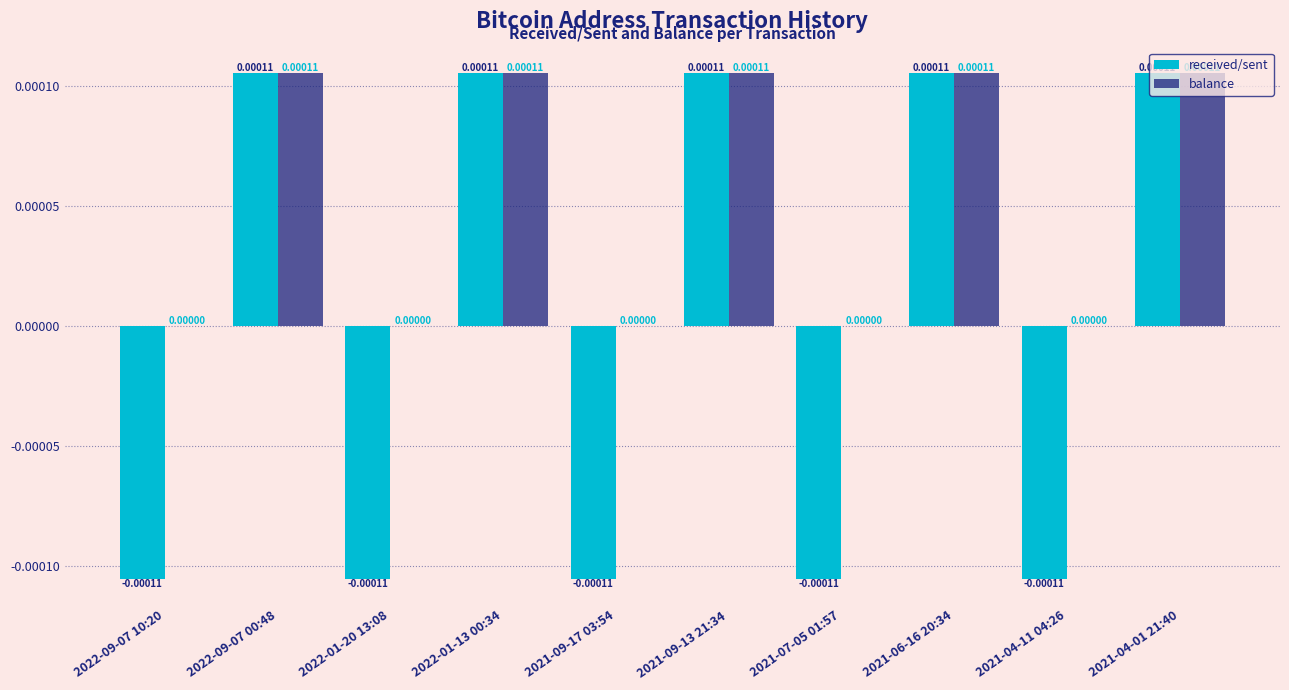

Is the value of received/sent at 2022-09-07 10:20 greater than the value of balance at 2021-06-16 20:34?

No